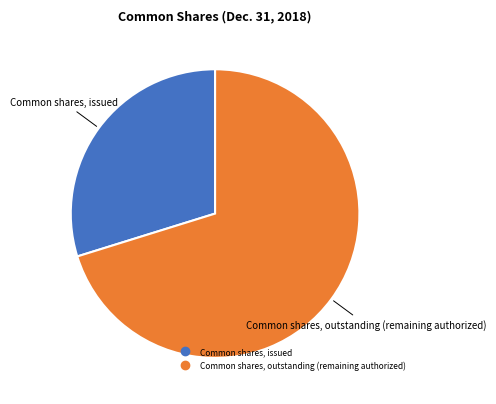

Does any single category account for the majority?

Yes